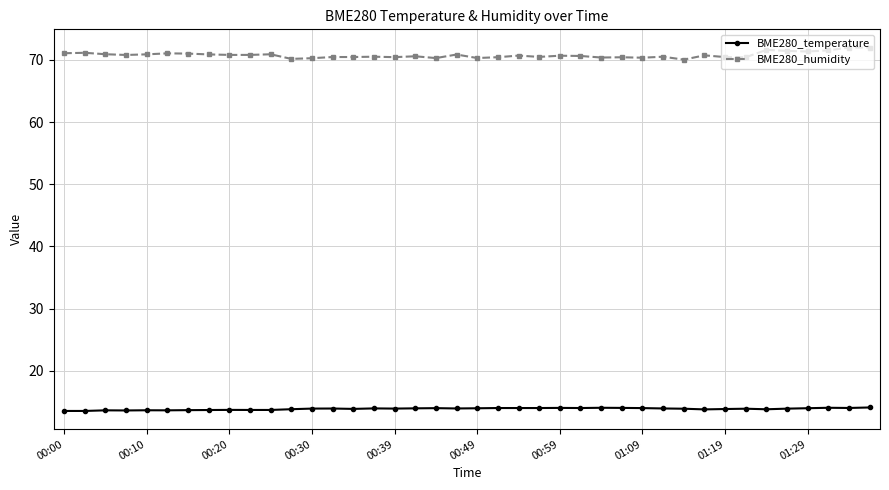

True or false: BME280_temperature has more than 1 interior local peaks.

True